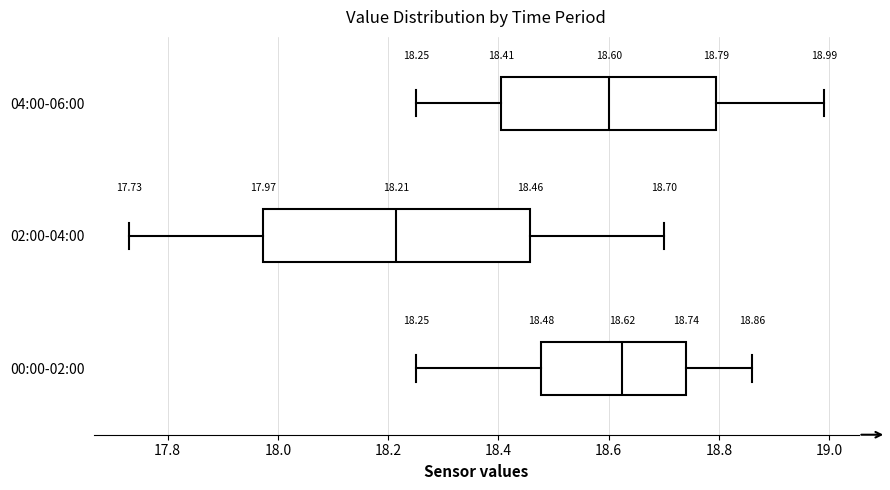

Which box's median line is the furthest to the right?

00:00-02:00